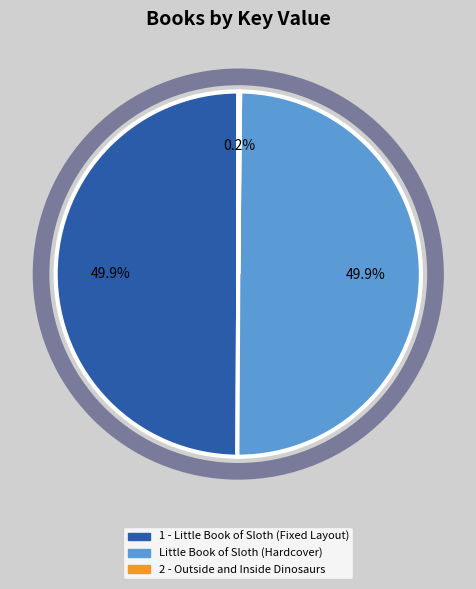

To the nearest percent, what is the average slice percentage?

33%